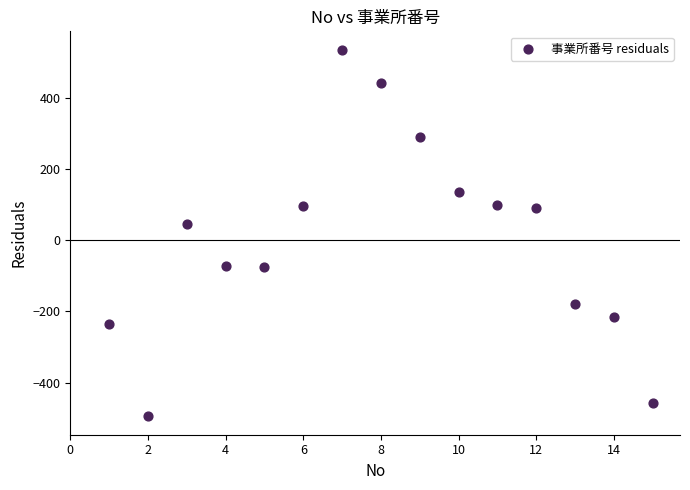

What is the range of Y values (max minus min)?

1030.2